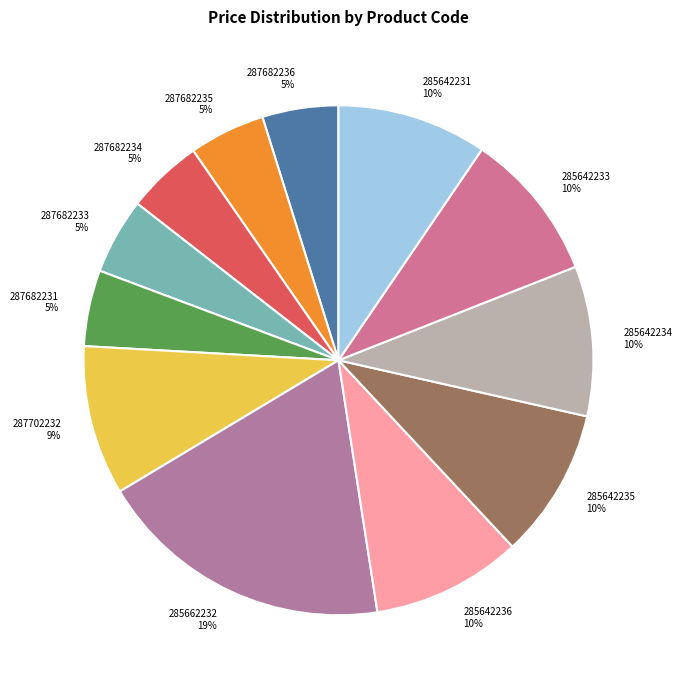

Which slice is the largest?

285662232